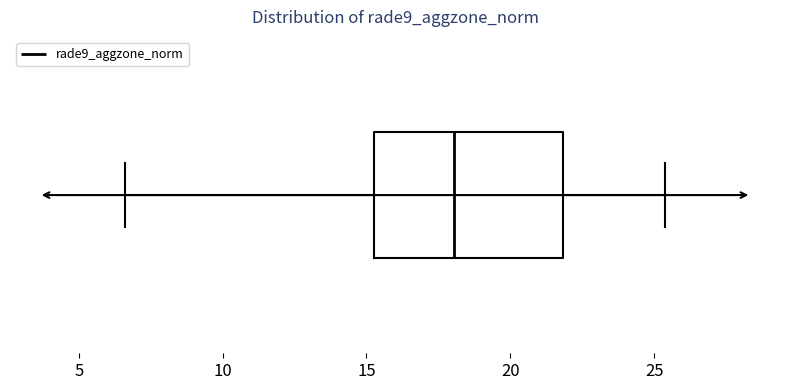

Where is the right edge of the box on the x-axis? The values are not printed on the chart, so give them approximately, as read against the axis.

22.0